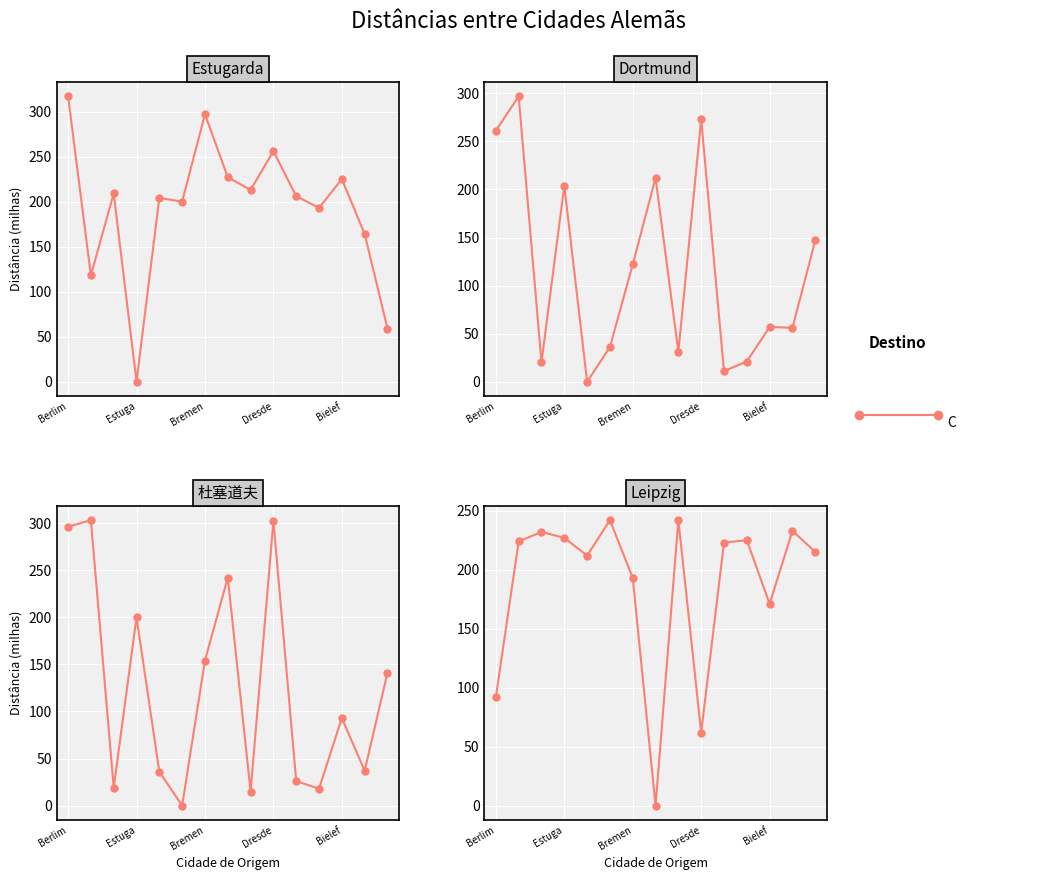

Where is the data nearest to the value 121?

Berlim